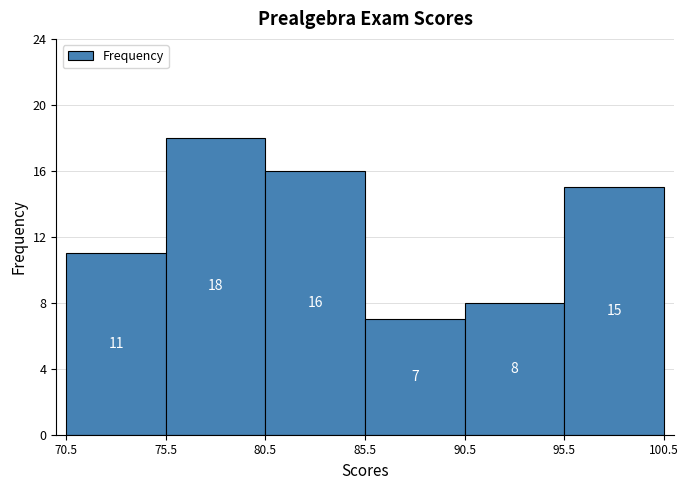

What is the height of the bar covering 85.5 to 90.5 on the x-axis?

7